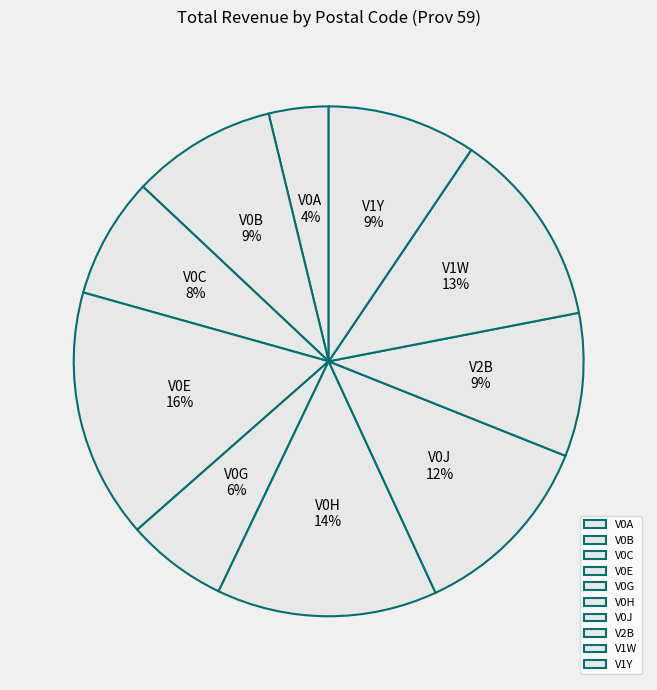

To the nearest percent, what percentage of the pie is V1Y?

9%